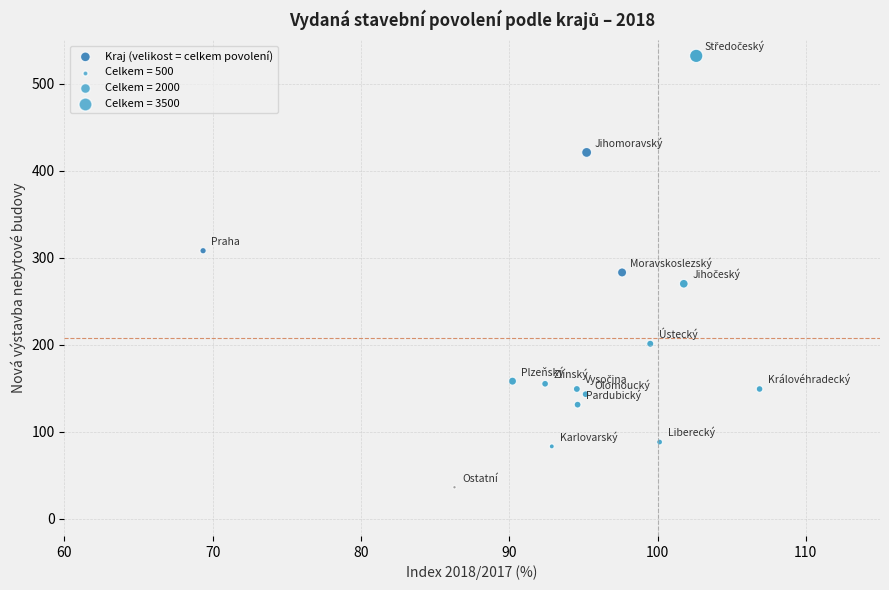

What is the range of Y values (max minus min)?

496